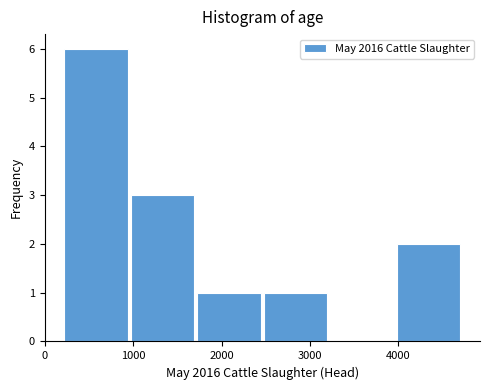

How tall is the bar that spans 1700 to 2500 on the x-axis? Neither the bar edges nor the heights are printed on the chart, so give them approximately, as read against the axes.

1